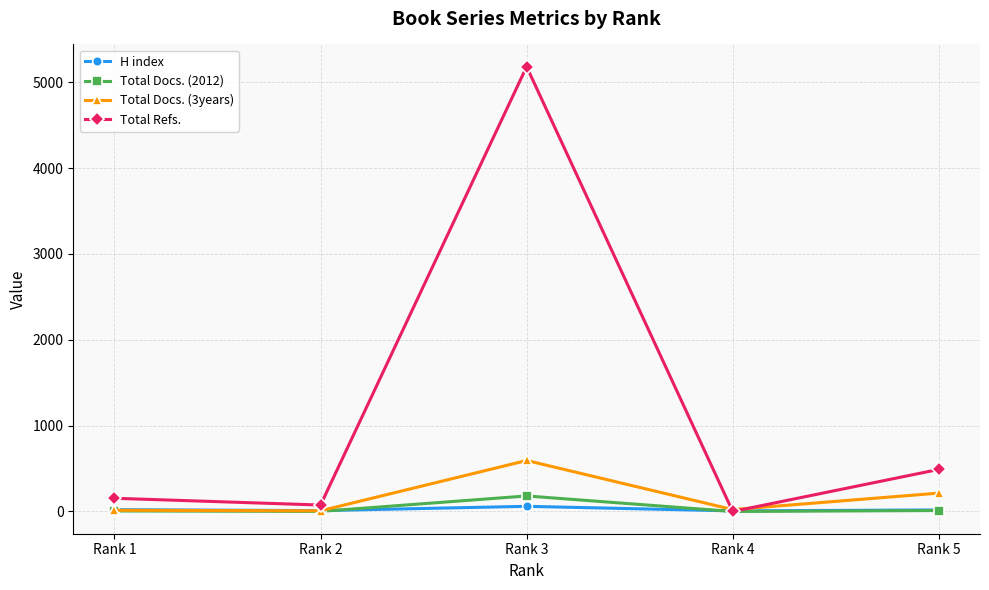

What is the difference between the Total Docs. (3years) values at Rank 3 and Rank 1?

580